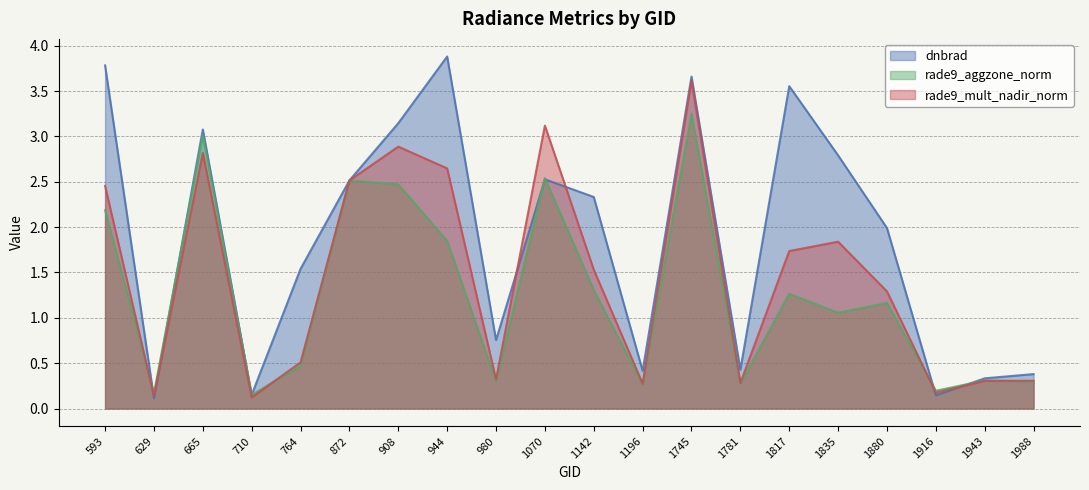

What is the smallest value displayed?

0.1